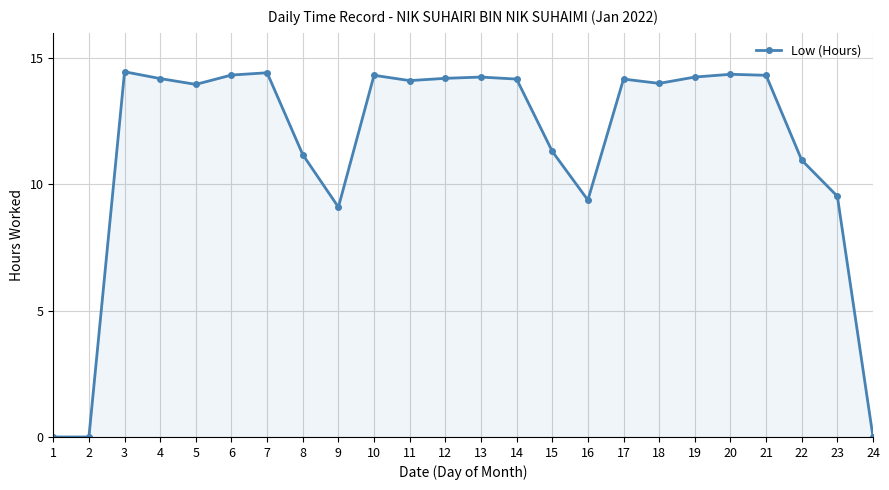

What is the value of the 18th point from the left?

14.0